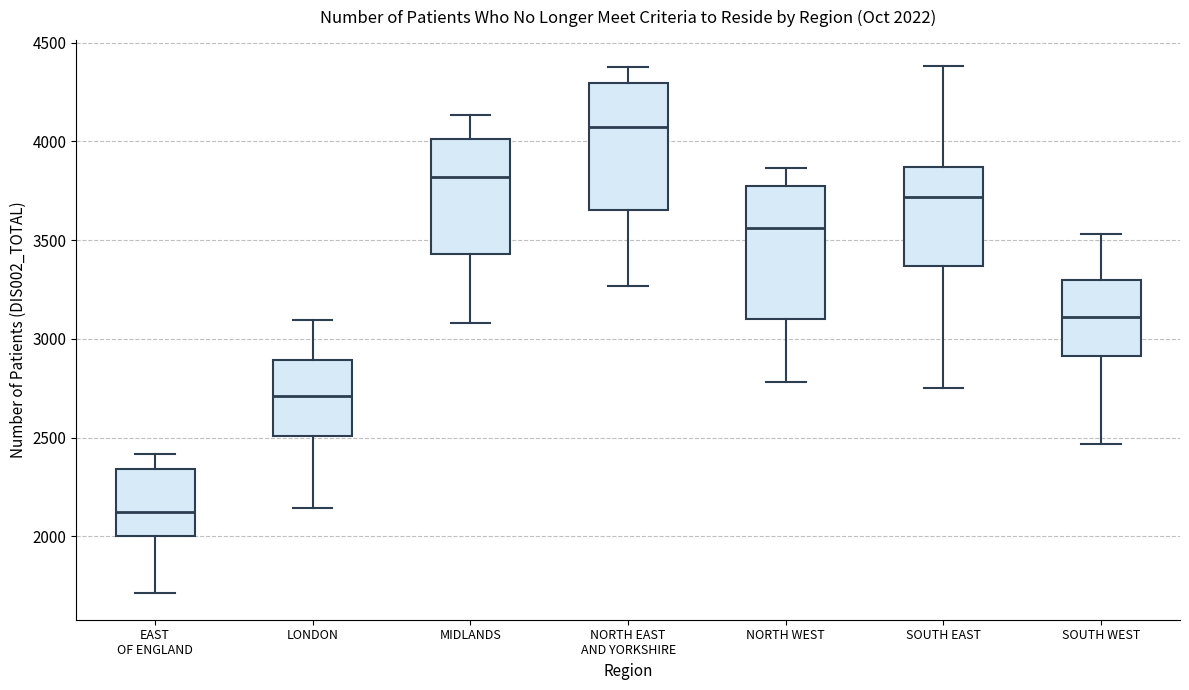

Which box has the lowest median line?

EAST OF ENGLAND